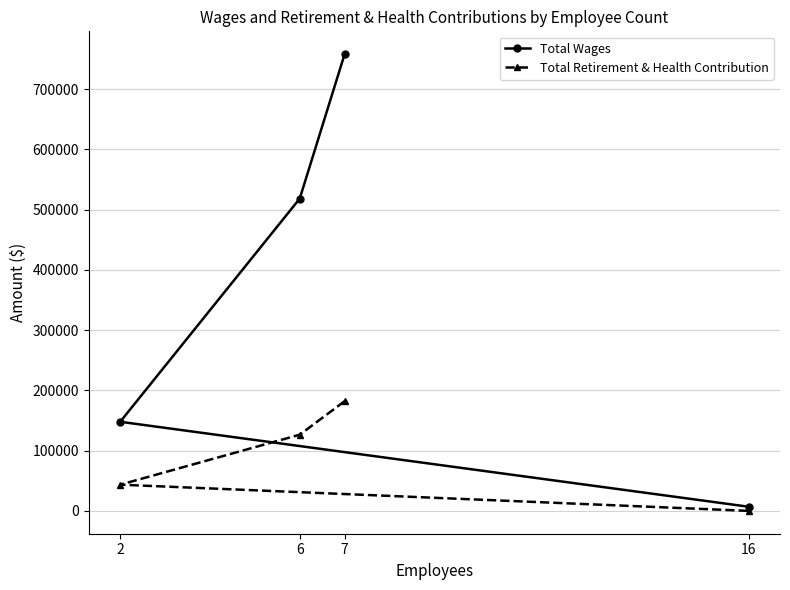

True or false: Total Retirement & Health Contribution and Total Wages intersect in this chart.

False